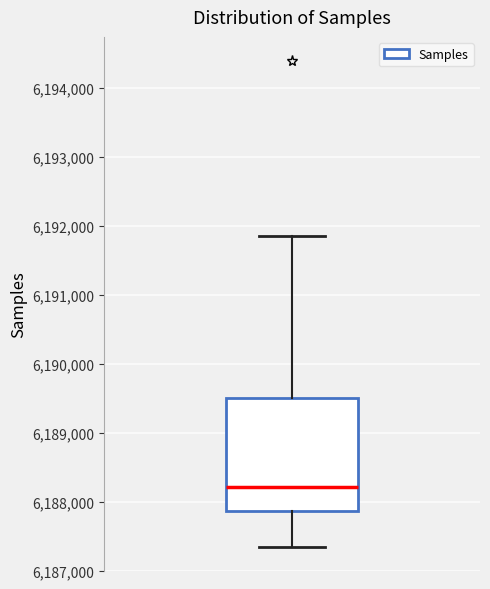

Transcribe this box plot: give where the median line is, the range the box spans, and where the two whiskers end, as read against the y-axis. The values are not printed on the chart, so give them approximately, as read against the axis.

median 6188200, box 6187900 to 6189500, whiskers 6187300 to 6191900